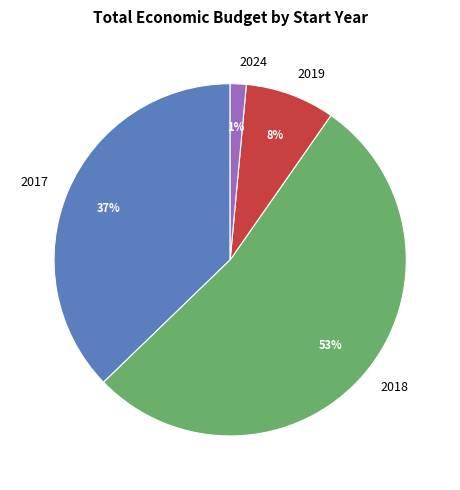

Is there a majority slice in this chart?

Yes